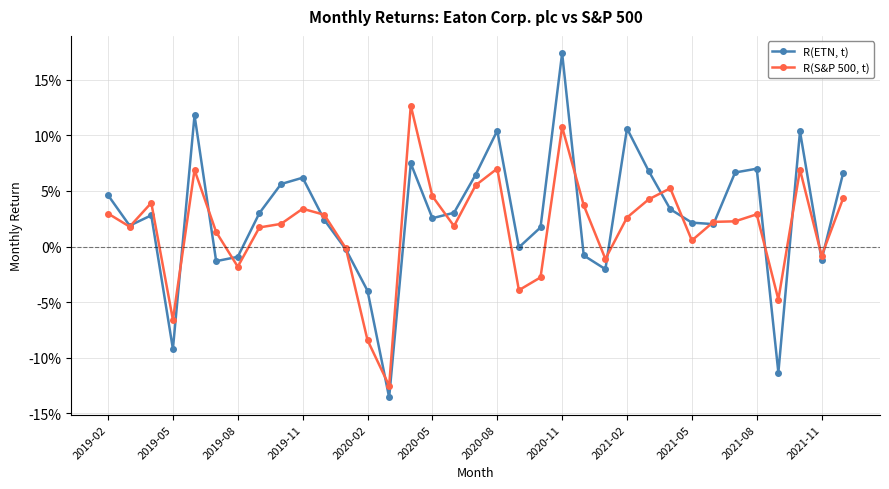

Reading left to right, what are all the values shown in this chart?

R(ETN, t): 0.0	0.0	0.0	-0.1	0.1	-0.0	-0.0	0.0	0.1	0.1	0.0	-0.0	-0.0	-0.1	0.1	0.0	0.0	0.1	0.1	-0.0	0.0	0.2	-0.0	-0.0	0.1	0.1	0.0	0.0	0.0	0.1	0.1	-0.1	0.1	-0.0	0.1
R(S&P 500, t): 0.0	0.0	0.0	-0.1	0.1	0.0	-0.0	0.0	0.0	0.0	0.0	-0.0	-0.1	-0.1	0.1	0.0	0.0	0.1	0.1	-0.0	-0.0	0.1	0.0	-0.0	0.0	0.0	0.1	0.0	0.0	0.0	0.0	-0.0	0.1	-0.0	0.0